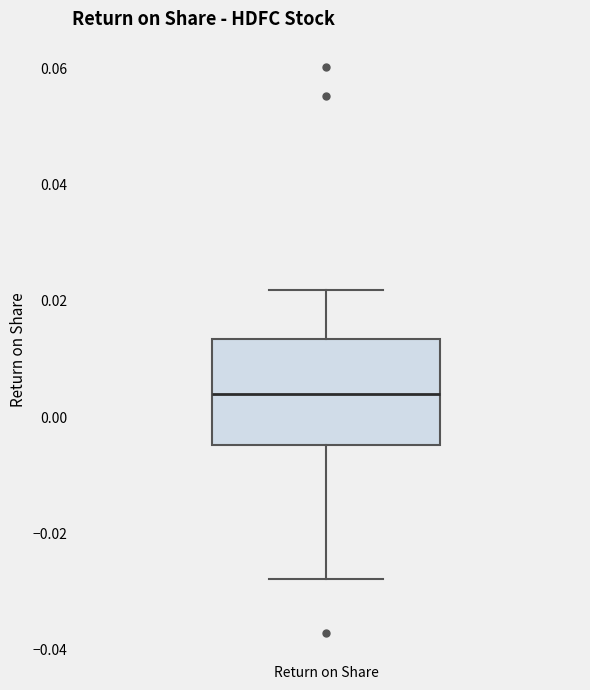

Where is the lower edge of the box for Return on Share on the y-axis? The values are not printed on the chart, so give them approximately, as read against the axis.

-0.004